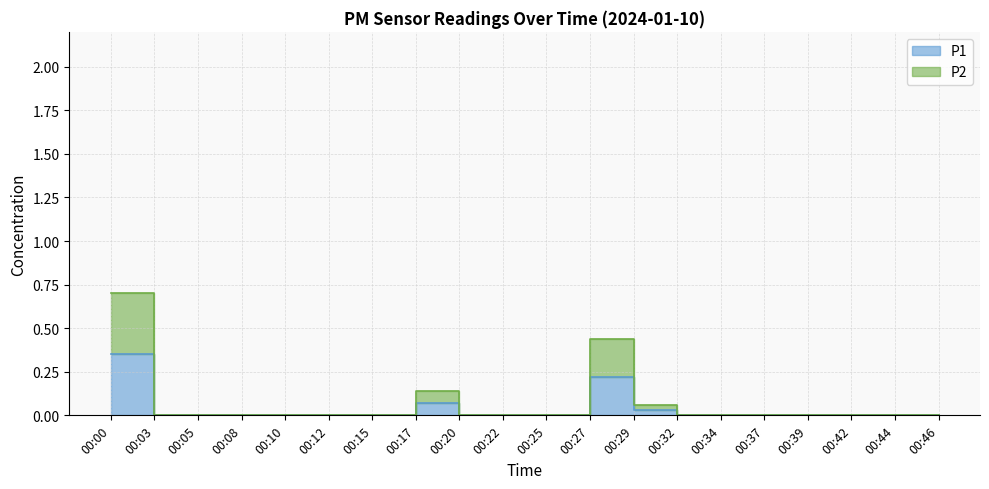

List the labels in order of P2 value, largest first.

00:00, 00:27, 00:17, 00:29, 00:03, 00:05, 00:08, 00:10, 00:12, 00:15, 00:20, 00:22, 00:25, 00:32, 00:34, 00:37, 00:39, 00:42, 00:44, 00:46